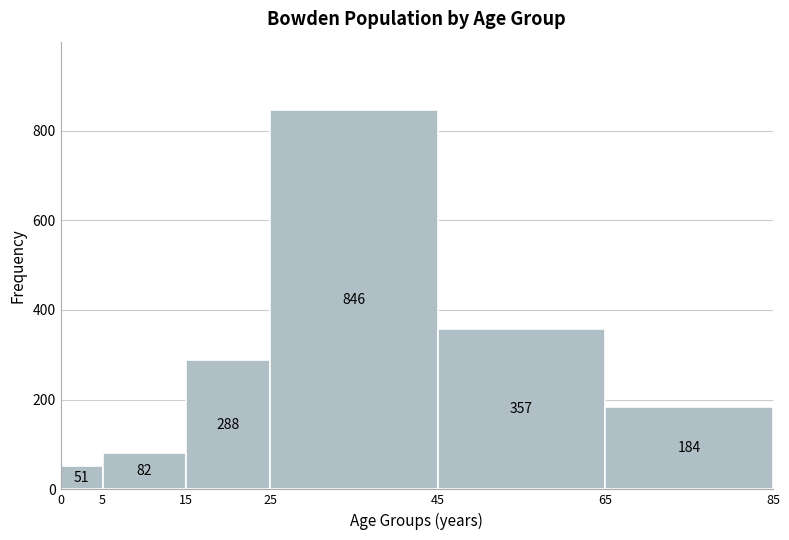

Reading left to right, transcribe this chart: for each bar, give the range it covers on the x-axis and its height.

0 to 5: 51
5 to 15: 82
15 to 25: 288
25 to 45: 846
45 to 65: 357
65 to 85: 184